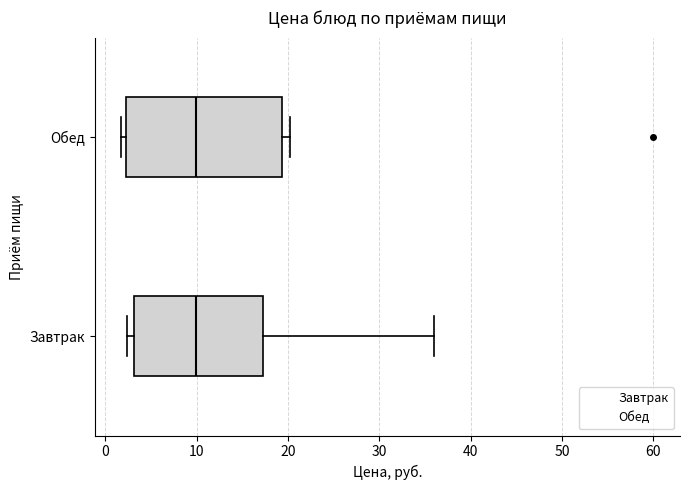

Reading bottom to top, read every box against the x-axis: the position of its median line, the range the box covers, and the ends of its whiskers. The values are not printed on the chart, so give them approximately, as read against the axis.

Завтрак: median 10, box 3 to 17, whiskers 2 to 36
Обед: median 10, box 2 to 19, whiskers 2 (just left of the box's left edge) to 20